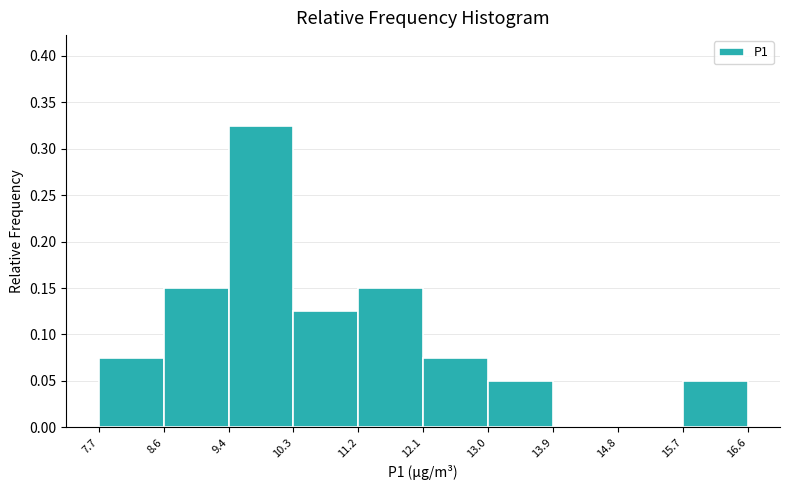

Over which range of the x-axis is the bar tallest?

9.4 to 10.3